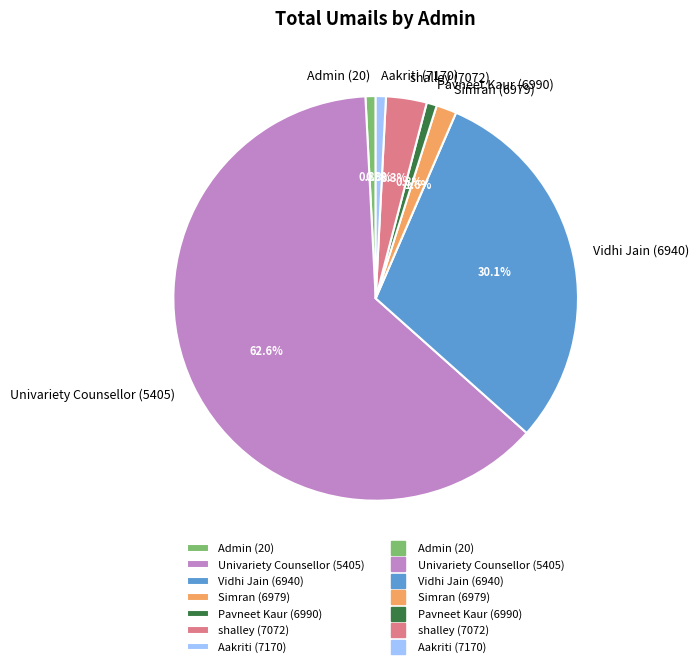

Count the number of slices in the pie.

7